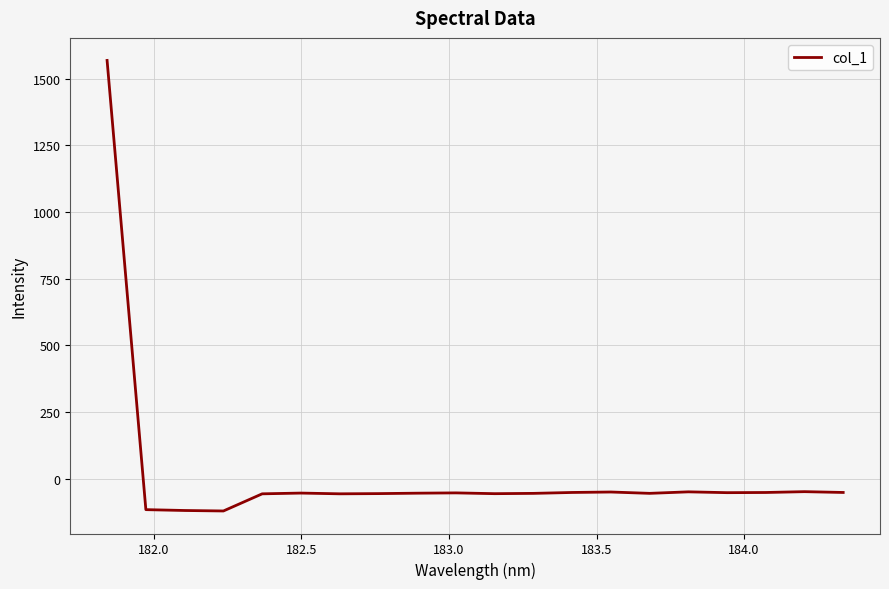

How many values are below zero?

19